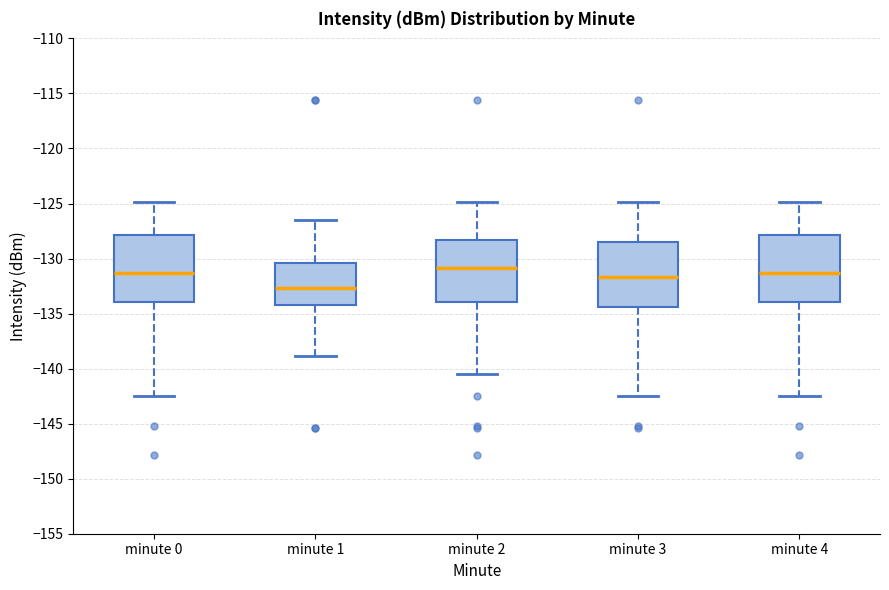

Reading left to right, transcribe this box plot: for each box, give where its median line is, the range the box spans, and where its two whiskers end, as read against the y-axis. The values are not printed on the chart, so give them approximately, as read against the axis.

minute 0: median -131.5, box -134.0 to -128.0, whiskers -142.5 to -125.0
minute 1: median -132.5, box -134.0 to -130.5, whiskers -139.0 to -126.5
minute 2: median -131.0, box -134.0 to -128.5, whiskers -140.5 to -125.0
minute 3: median -131.5, box -134.5 to -128.5, whiskers -142.5 to -125.0
minute 4: median -131.5, box -134.0 to -128.0, whiskers -142.5 to -125.0